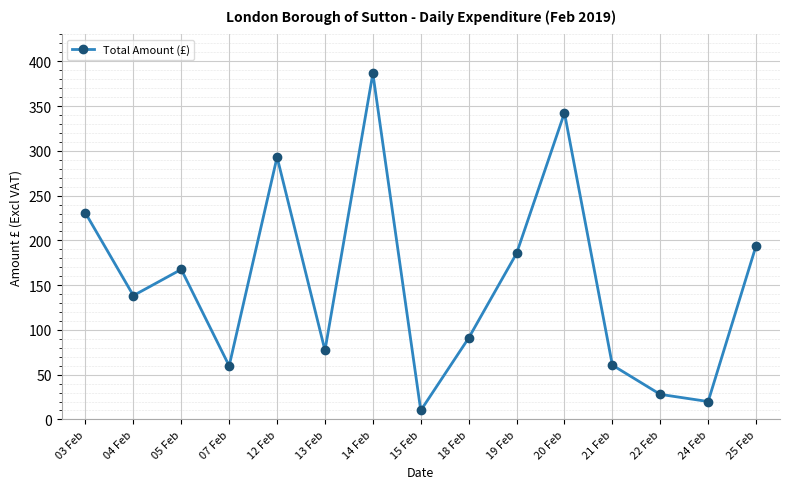

Approximately how many times larger is the value at 04 Feb compared to 15 Feb?

13.8